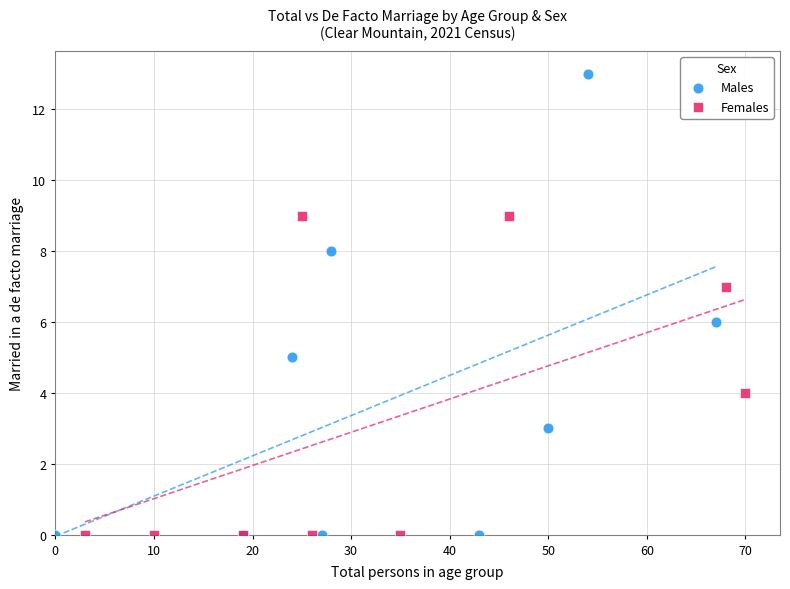

Which series has the widest spread of Y values?

Males